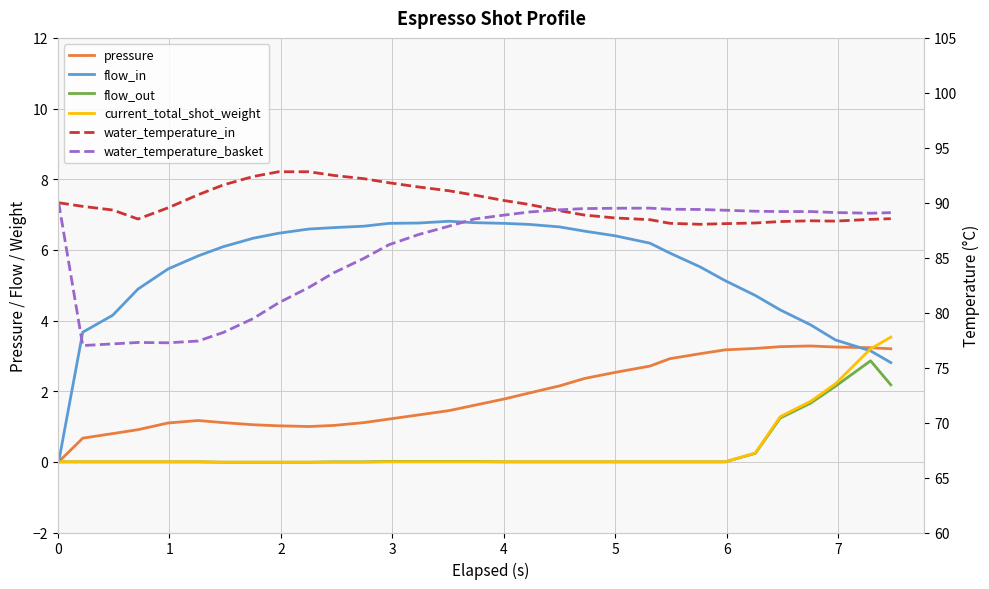

Which series has the largest total across all categories?

water_temperature_in